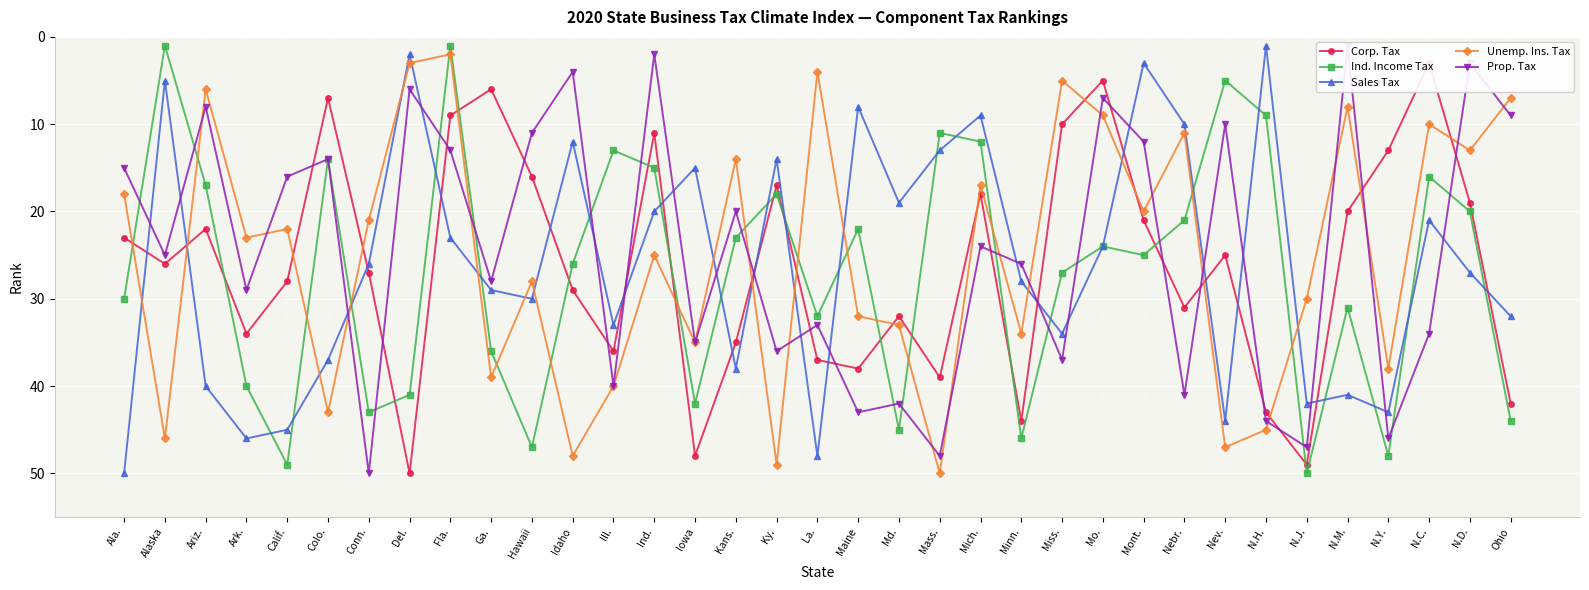

Which label corresponds to the smallest value in the chart?

Alaska